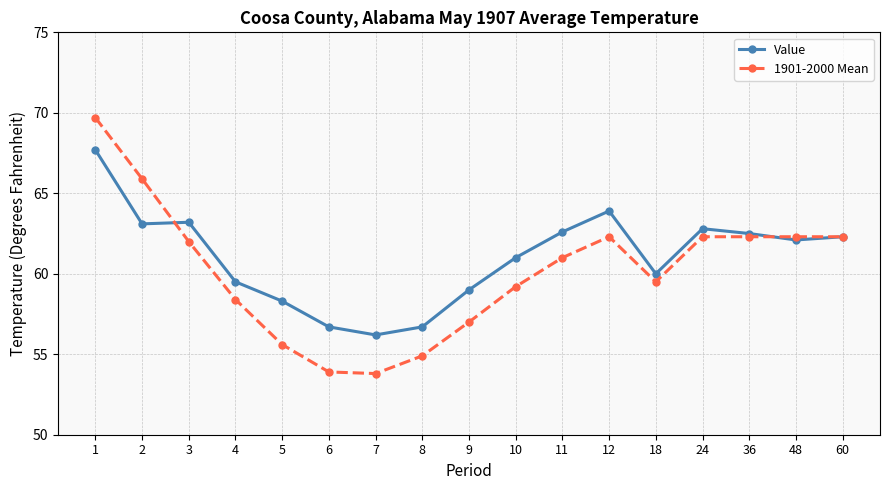

What is the value of the Value point at the 7th from the left?

56.2